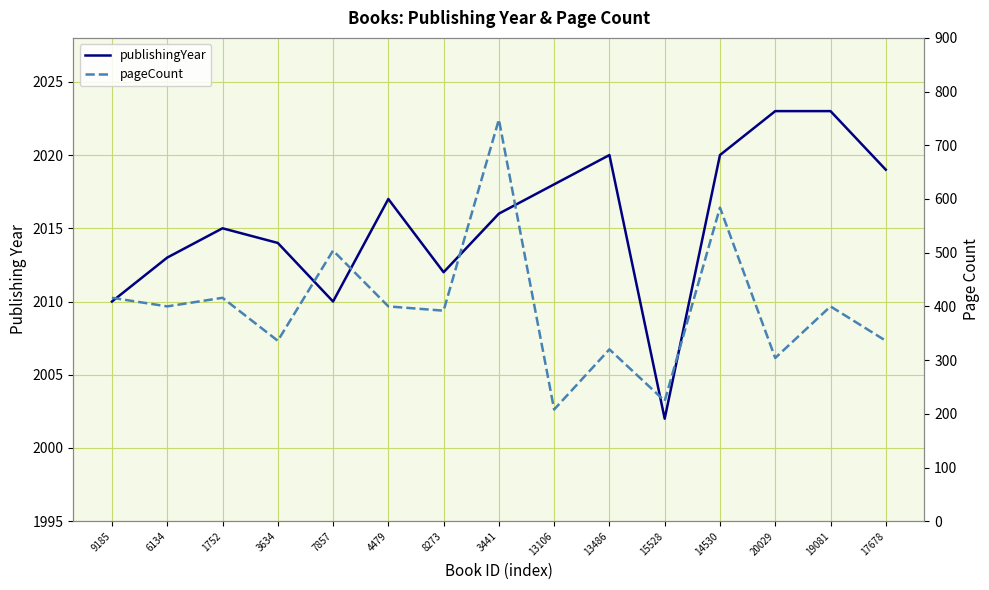

At which category does publishingYear reach its first local valley?

7857